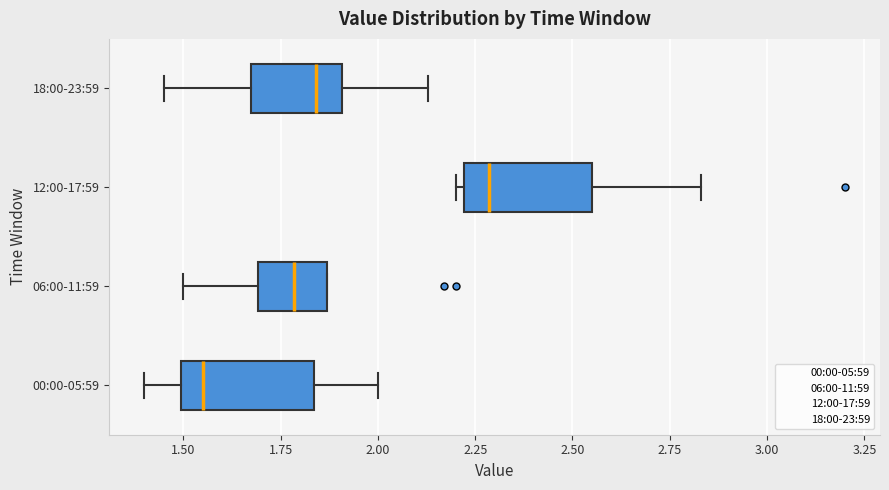

Reading bottom to top, transcribe this box plot: for each box, give where its median line is, the range the box spans, and where its two whiskers end, as read against the x-axis. The values are not printed on the chart, so give them approximately, as read against the axis.

00:00-05:59: median 1.55, box 1.50 to 1.85, whiskers 1.40 to 2.00
06:00-11:59: median 1.80, box 1.70 to 1.85, whiskers 1.50 to 1.85
12:00-17:59: median 2.30, box 2.20 to 2.55, whiskers 2.20 (just left of the box's left edge) to 2.85
18:00-23:59: median 1.85, box 1.70 to 1.90, whiskers 1.45 to 2.15